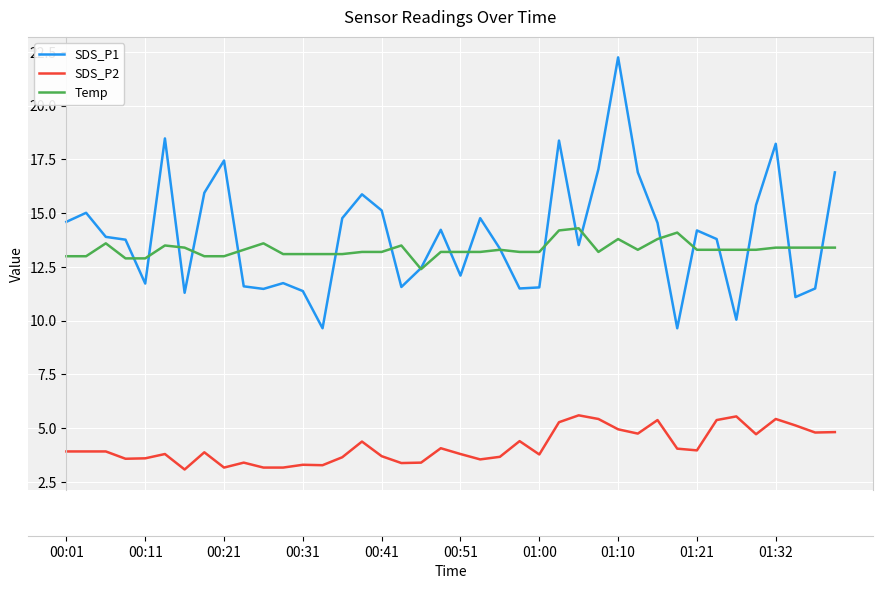

List the series in order of their peak value, lowest first.

SDS_P2, Temp, SDS_P1